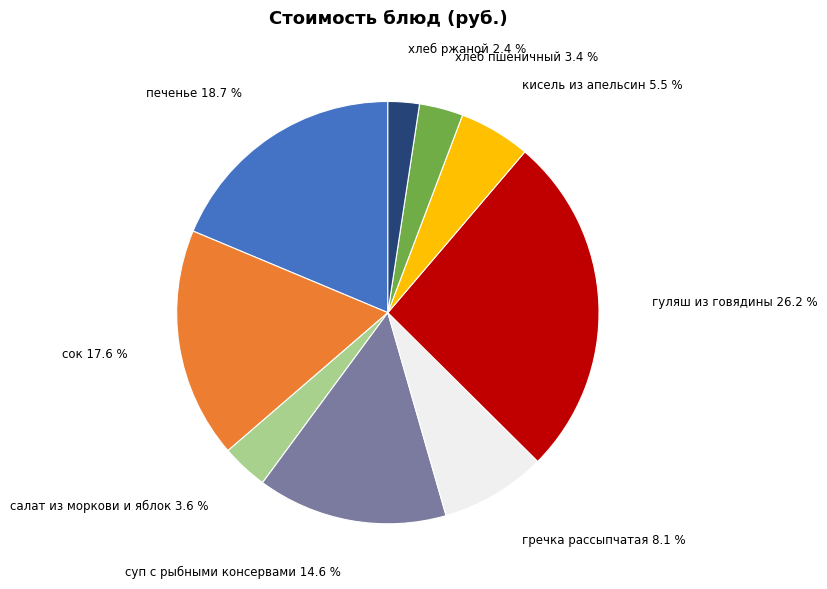

Does кисель из апельсин represent more than half of the total?

No